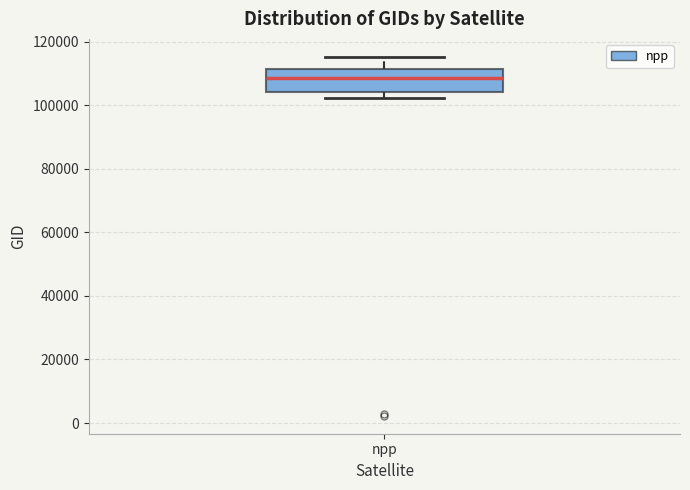

Where is the lower edge of the box for npp on the y-axis? The values are not printed on the chart, so give them approximately, as read against the axis.

104000